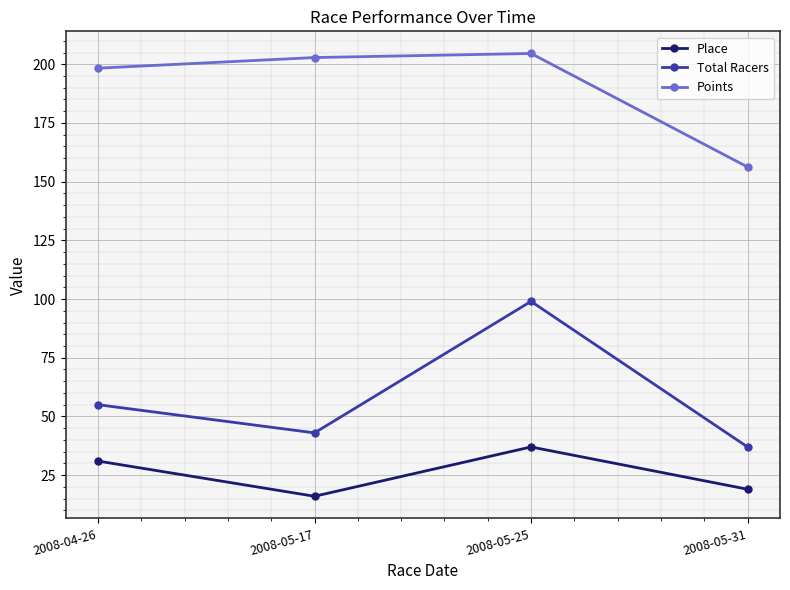

Where is Points nearest to the value 180?

2008-04-26